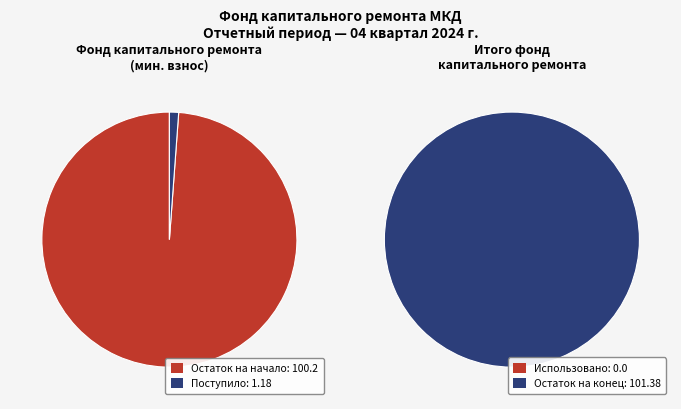

Is Поступило в отчетном периоде the majority of the pie?

No